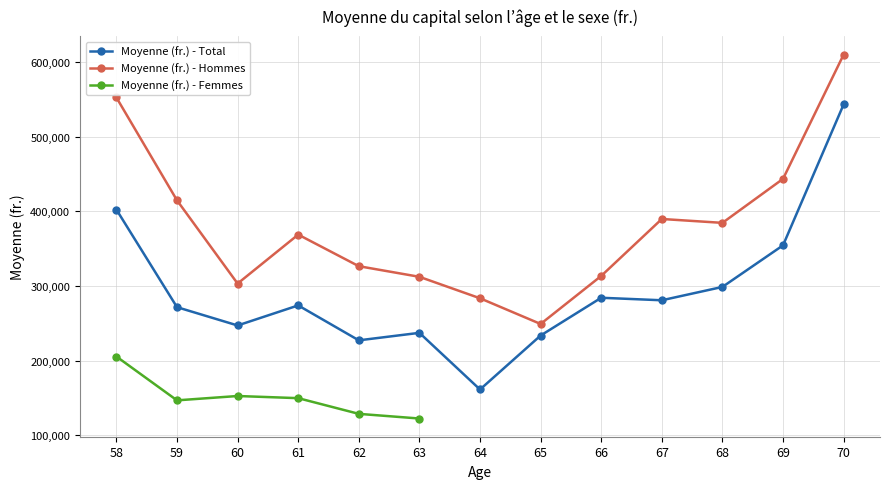

Which has a higher value, 65 or 64?

65